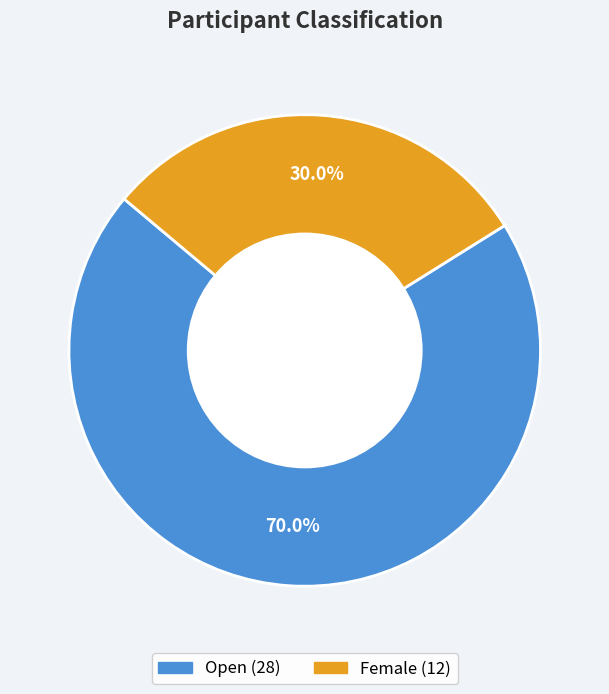

Rank the categories by value from lowest to highest.

Female, Open